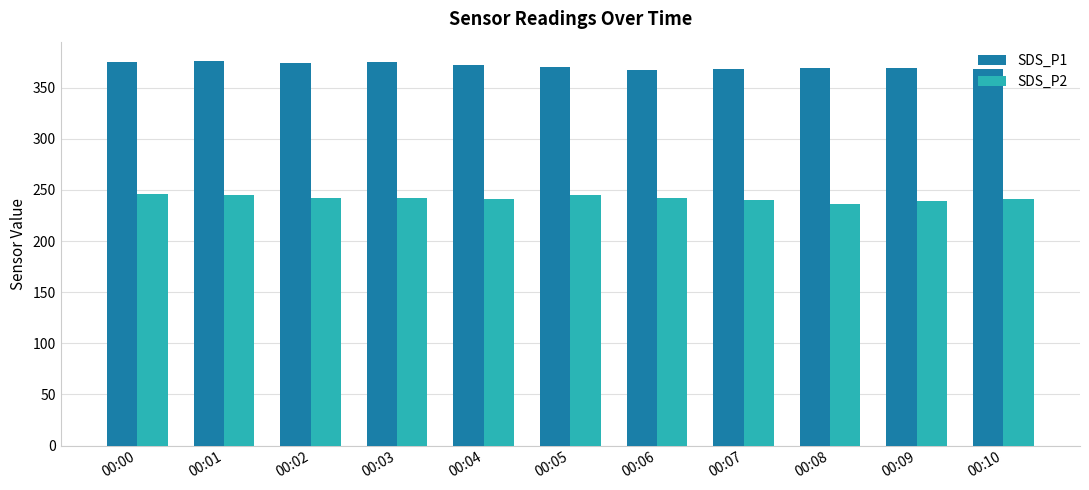

List the series in order of their peak value, highest first.

SDS_P1, SDS_P2